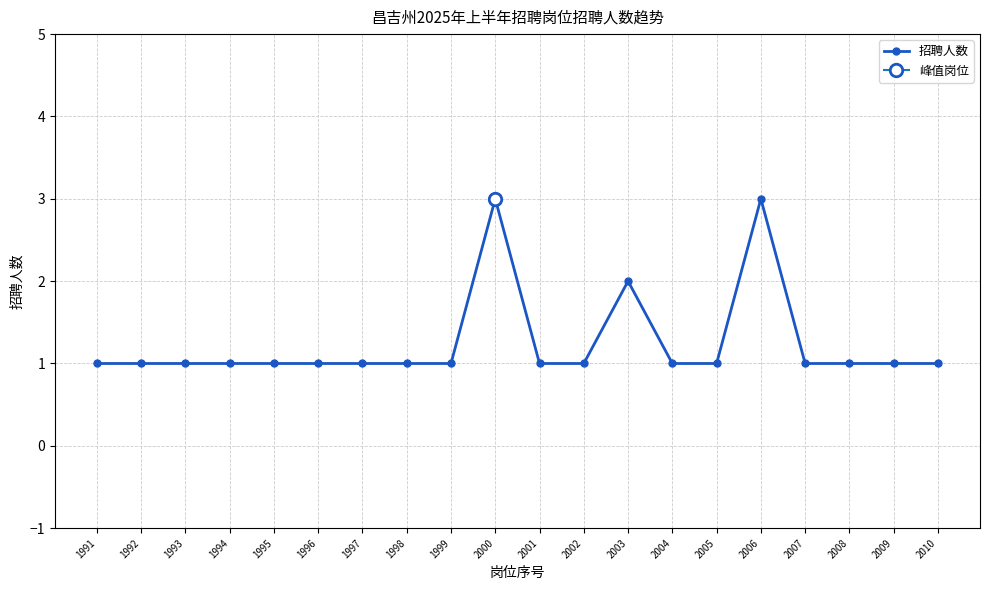

Approximately how many times larger is the value at 1994 compared to 1993?

1.0